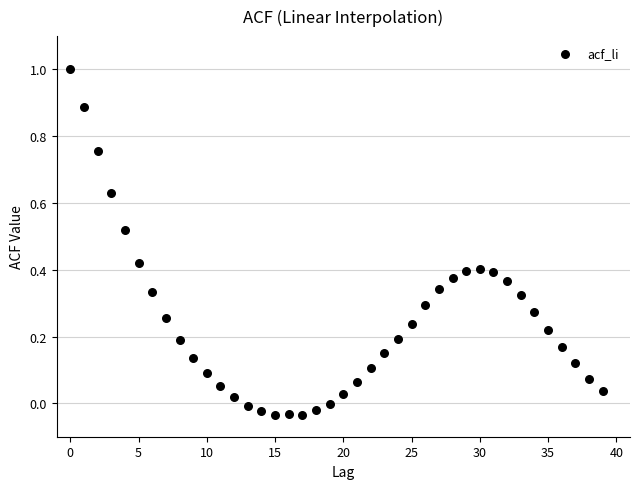

What is the range of Y values (max minus min)?

1.0